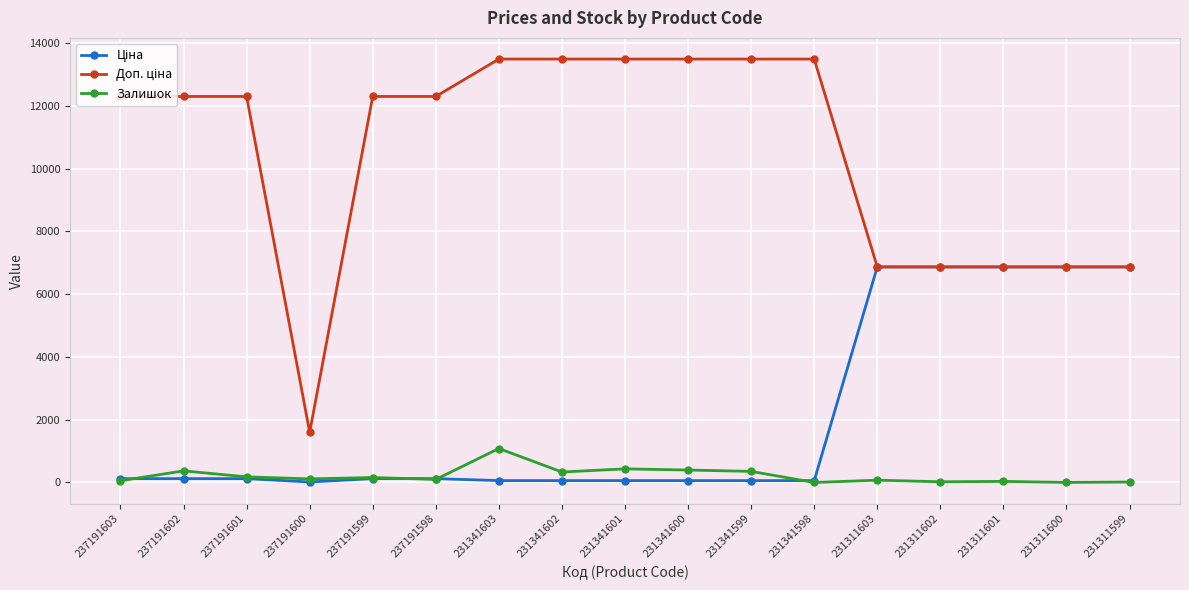

What is the difference between the Залишок values at 237191600 and 231341600?

283.0